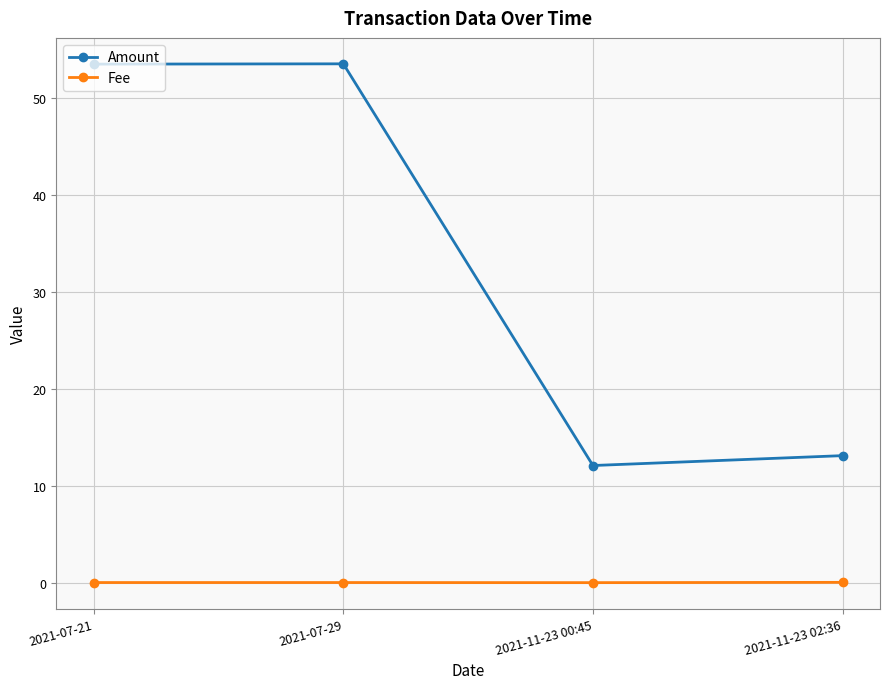

Where is Amount nearest to the value 32?

2021-11-23 02:36